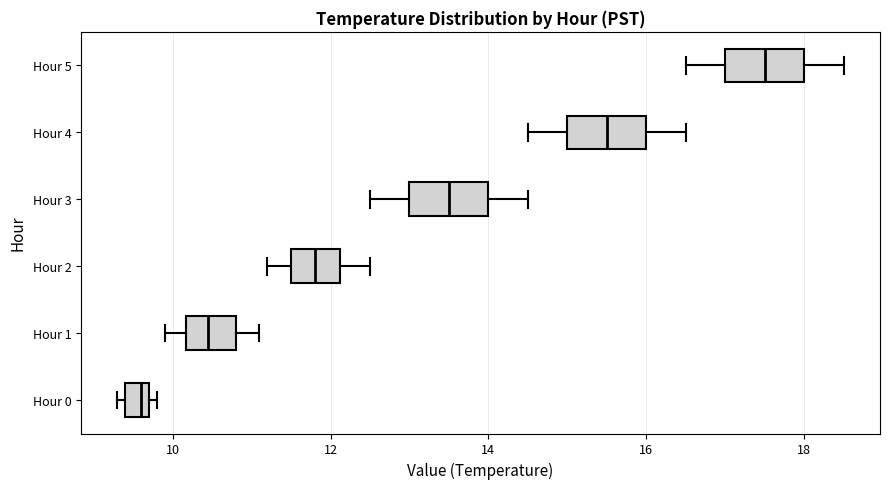

Which box's median line is the furthest to the left?

Hour 0